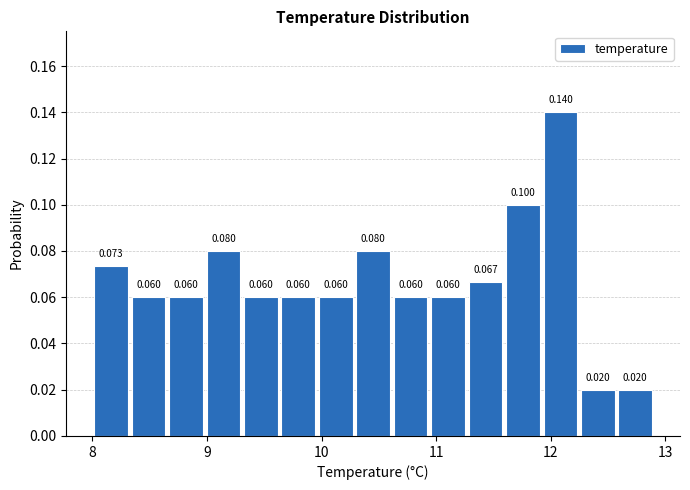

Read against the x-axis, roughly where is the centre of the tallest bar?

12.1